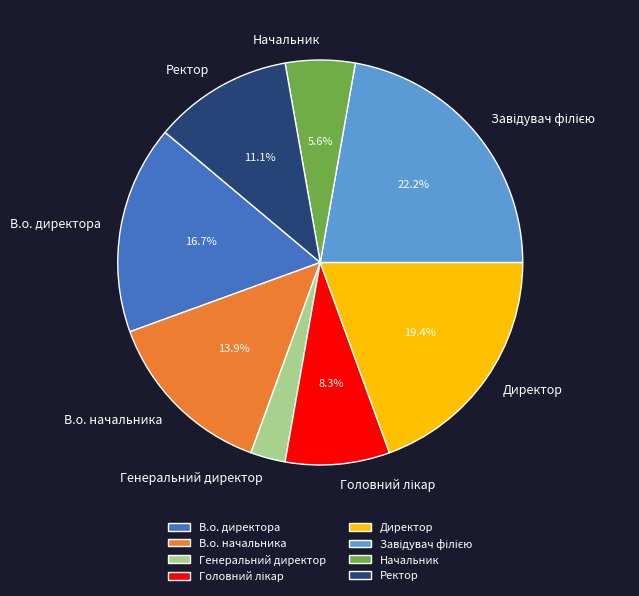

Which category has the smallest portion of the pie?

Генеральний директор